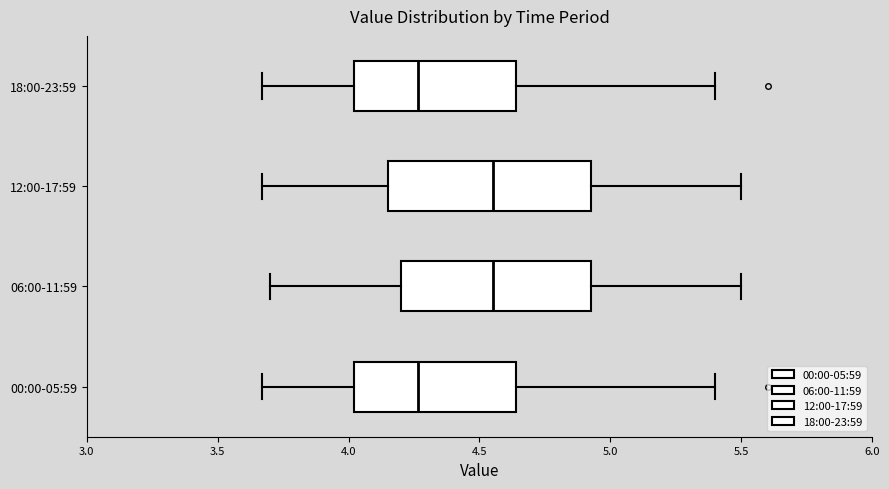

Reading bottom to top, read every box against the x-axis: the position of its median line, the range the box covers, and the ends of its whiskers. The values are not printed on the chart, so give them approximately, as read against the axis.

00:00-05:59: median 4.25, box 4.00 to 4.65, whiskers 3.65 to 5.40
06:00-11:59: median 4.55, box 4.20 to 4.95, whiskers 3.70 to 5.50
12:00-17:59: median 4.55, box 4.15 to 4.95, whiskers 3.65 to 5.50
18:00-23:59: median 4.25, box 4.00 to 4.65, whiskers 3.65 to 5.40